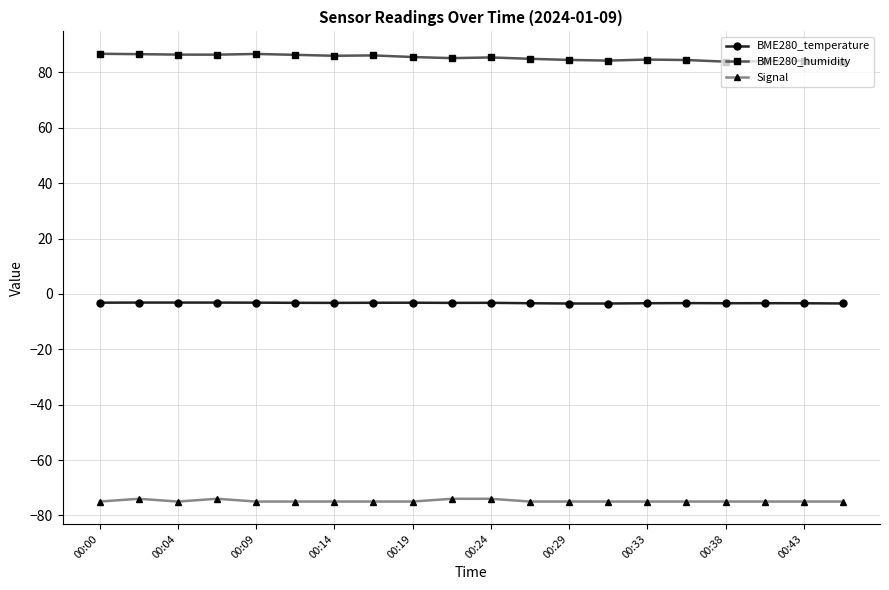

How many lines are shown in the chart?

3